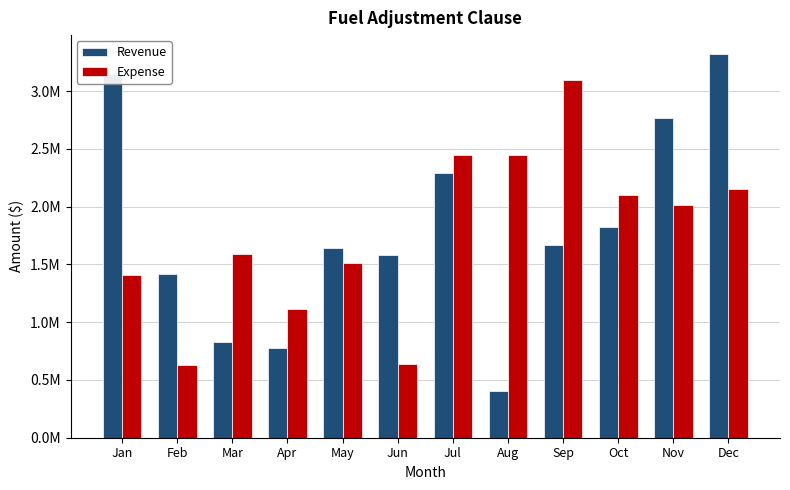

At which label does Revenue first exceed 1666149?

Jan